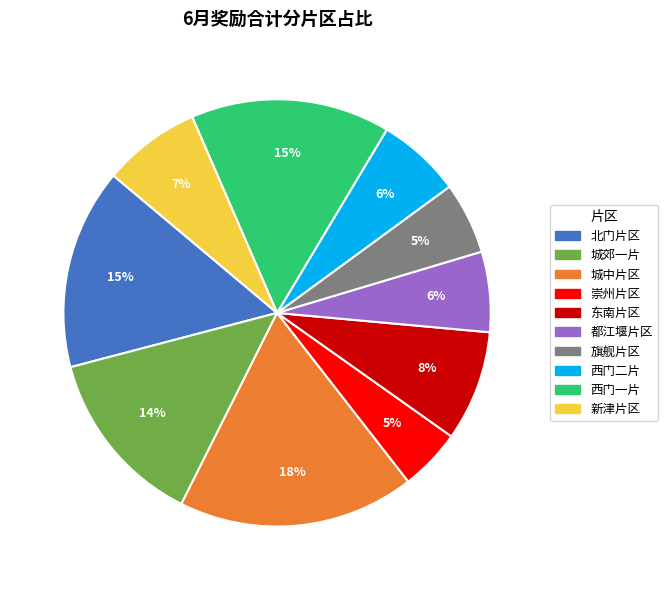

Between 崇州片区 and 东南片区, which is larger?

东南片区